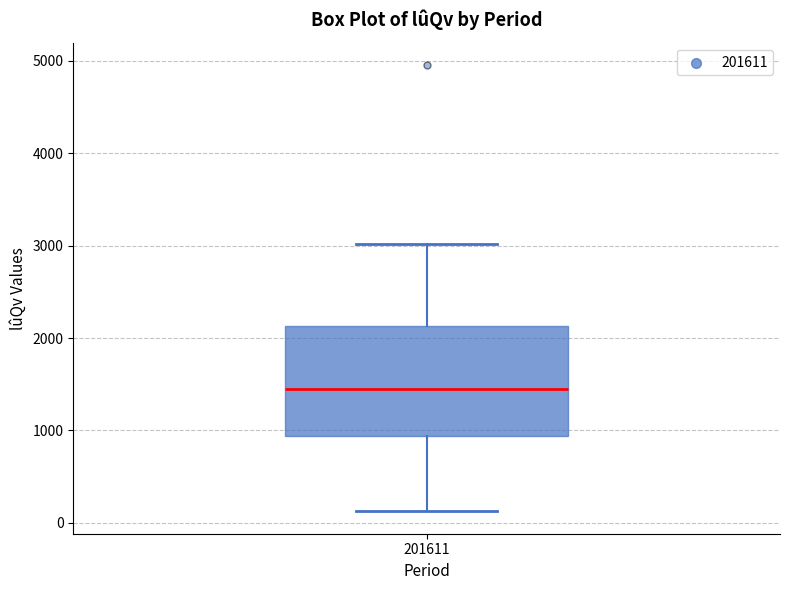

Read this box plot against the y-axis: the position of the median line, the range covered by the box, and the ends of both whiskers. The values are not printed on the chart, so give them approximately, as read against the axis.

median 1400, box 900 to 2100, whiskers 100 to 3000